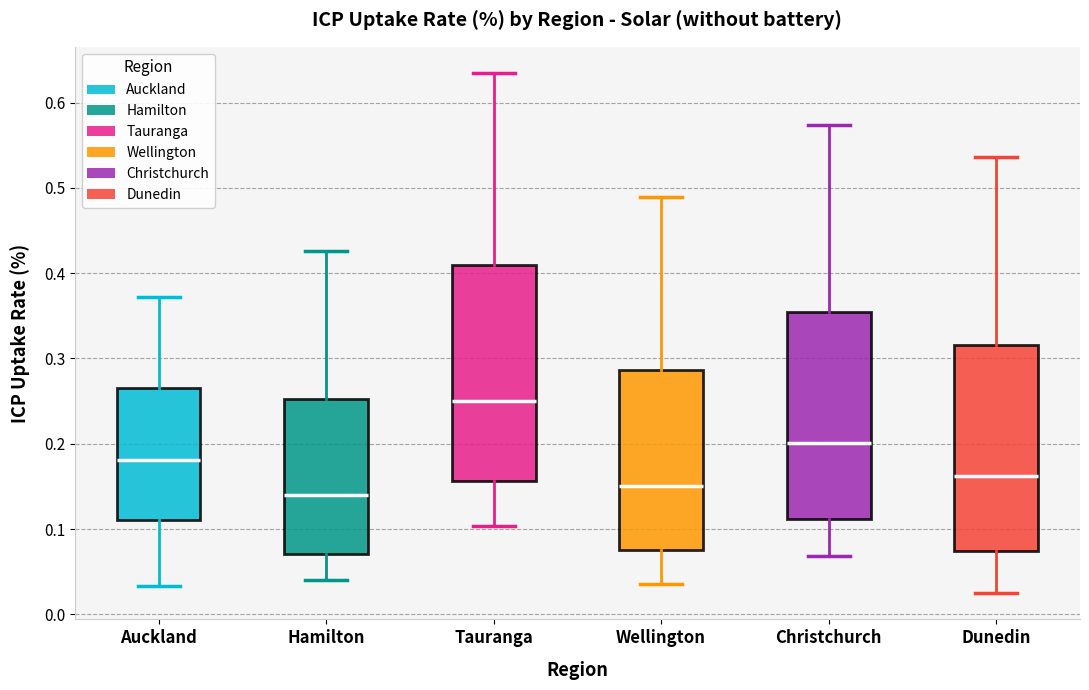

Where is the lower edge of the box for Auckland on the y-axis? The values are not printed on the chart, so give them approximately, as read against the axis.

0.11